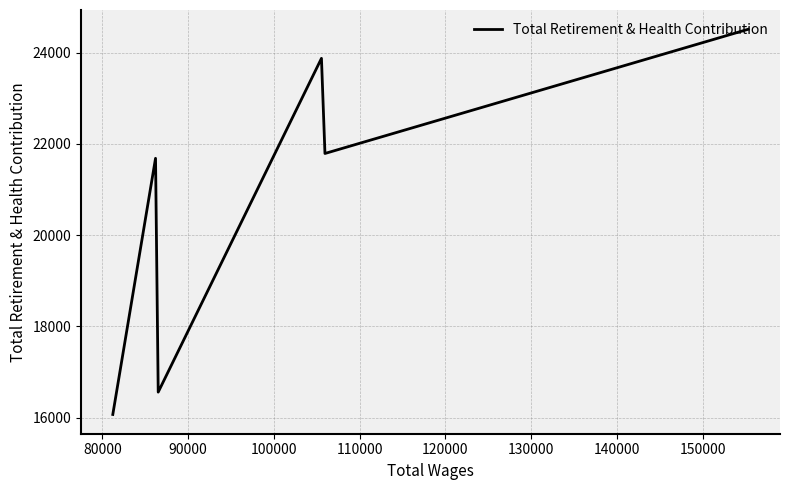

What is the sum of all values?

124494